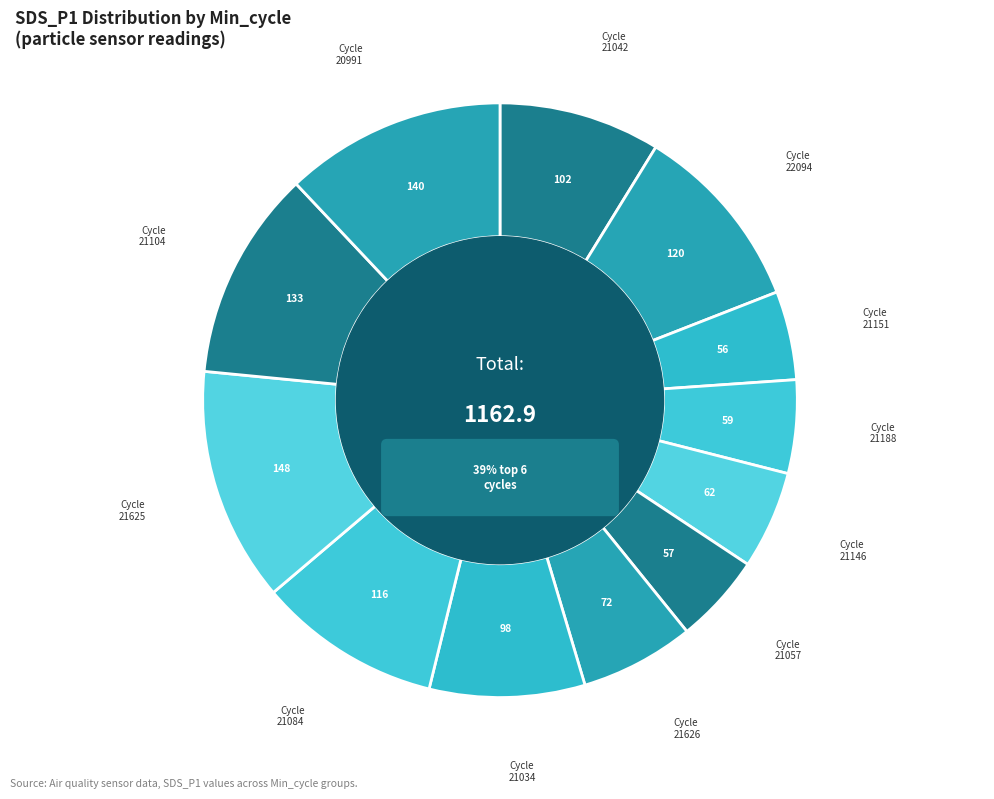

Approximately how many times larger is the value at 21151 compared to 21188?

1.0